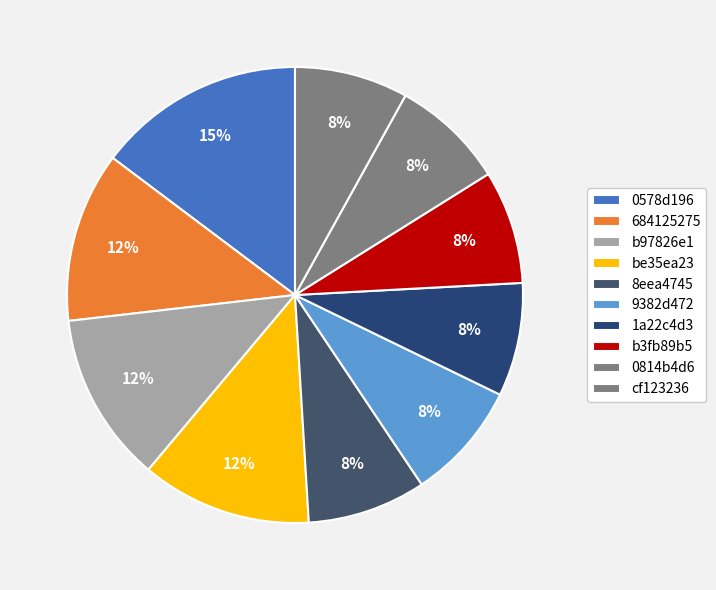

What is the smallest slice in the pie chart?

1a22c4d39964e508